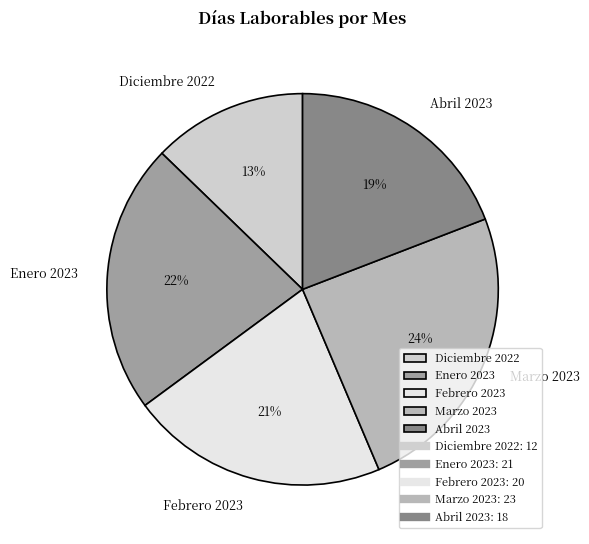

Do Enero 2023 and Diciembre 2022 together represent more than half of the pie?

No